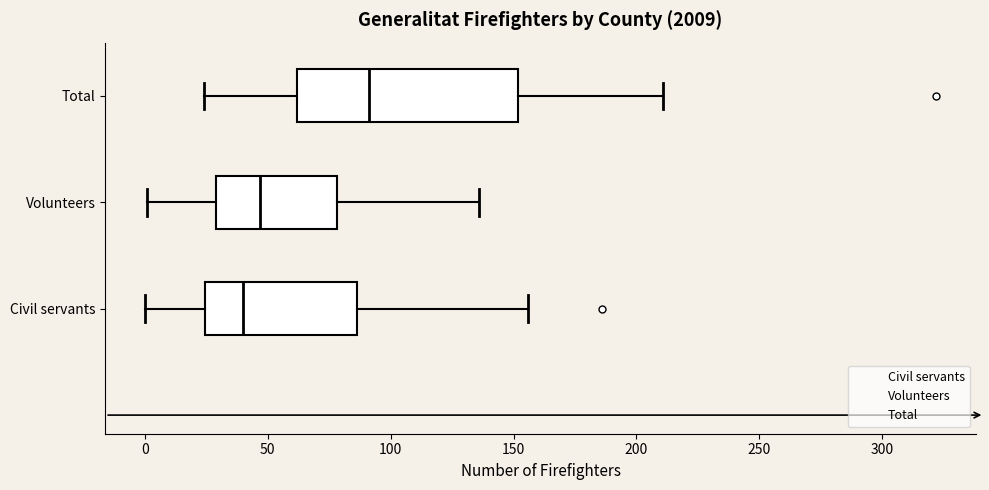

Comparing the boxes themselves (not the whiskers), which one is the widest?

Total